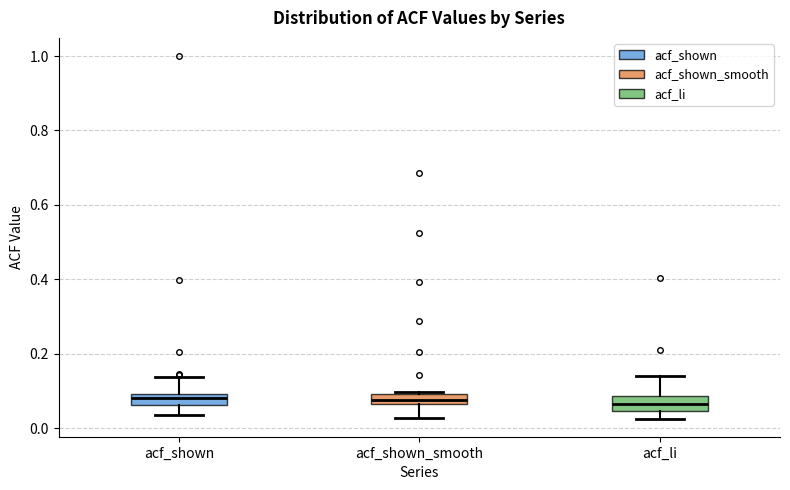

Where is the lower edge of the box for acf_shown_smooth on the y-axis? The values are not printed on the chart, so give them approximately, as read against the axis.

0.06